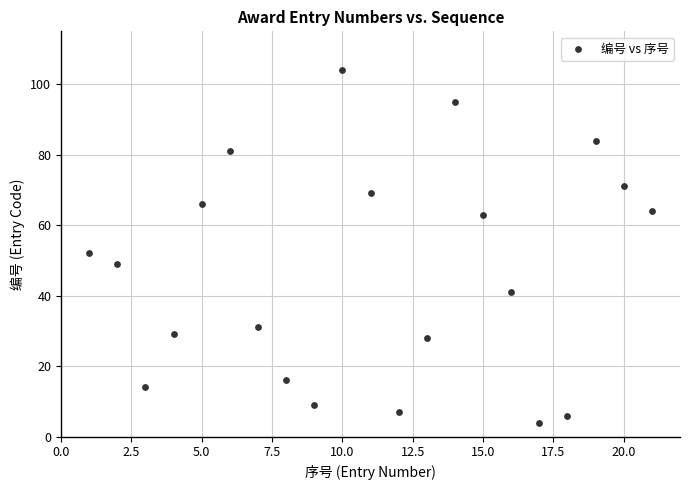

What Y value in the scatter plot is closest to 54?

52